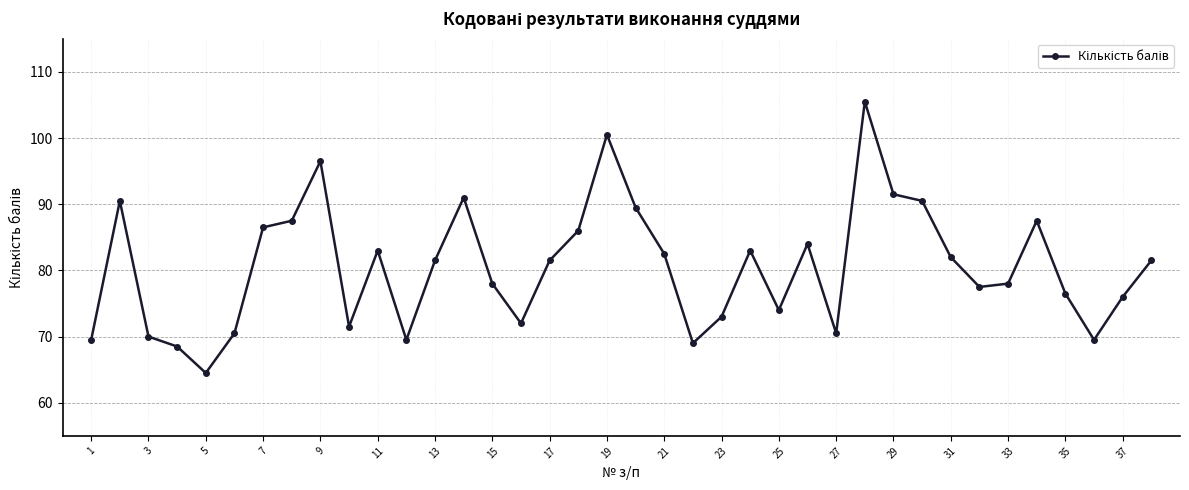

Is this an area chart (filled region under the line)?

No